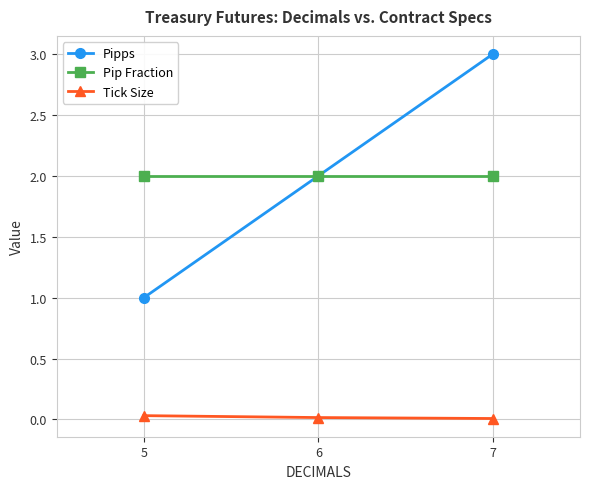

Is the value of Tick Size at 5 greater than the value of Pip Fraction at 6?

No